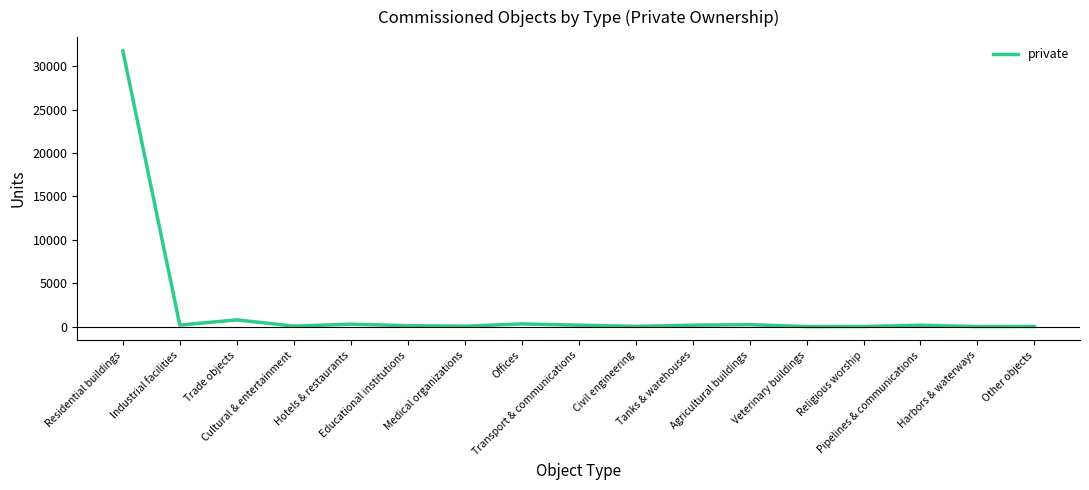

What is the sum of the values at Other objects and Harbors & waterways?

19